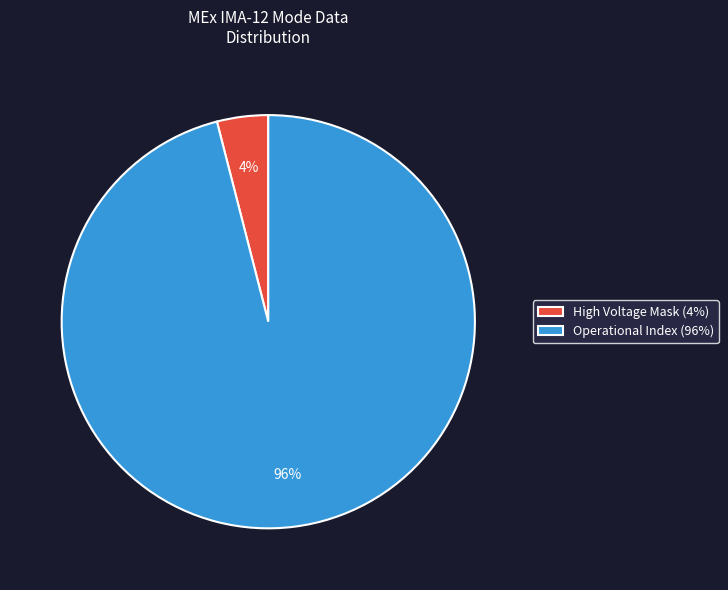

How many slices are in this pie chart?

2